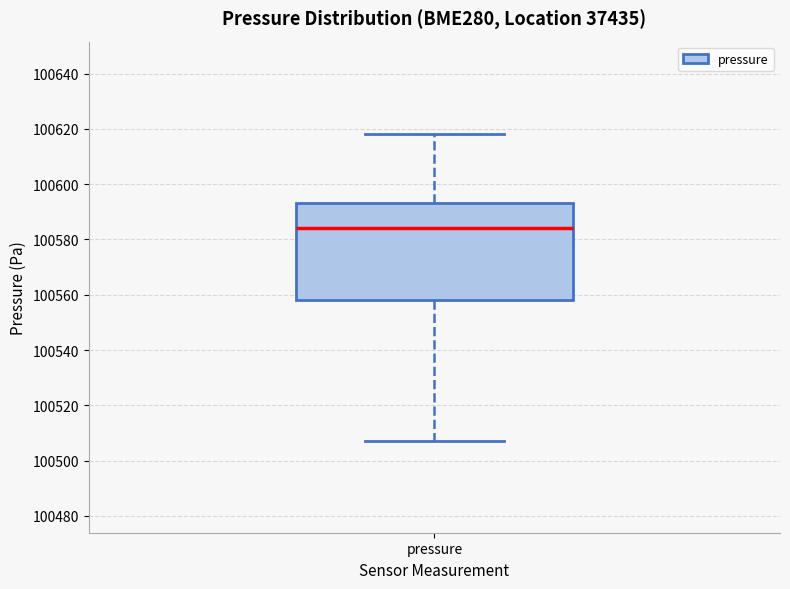

Read this box plot against the y-axis: the position of the median line, the range covered by the box, and the ends of both whiskers. The values are not printed on the chart, so give them approximately, as read against the axis.

median 100584, box 100558 to 100594, whiskers 100508 to 100618